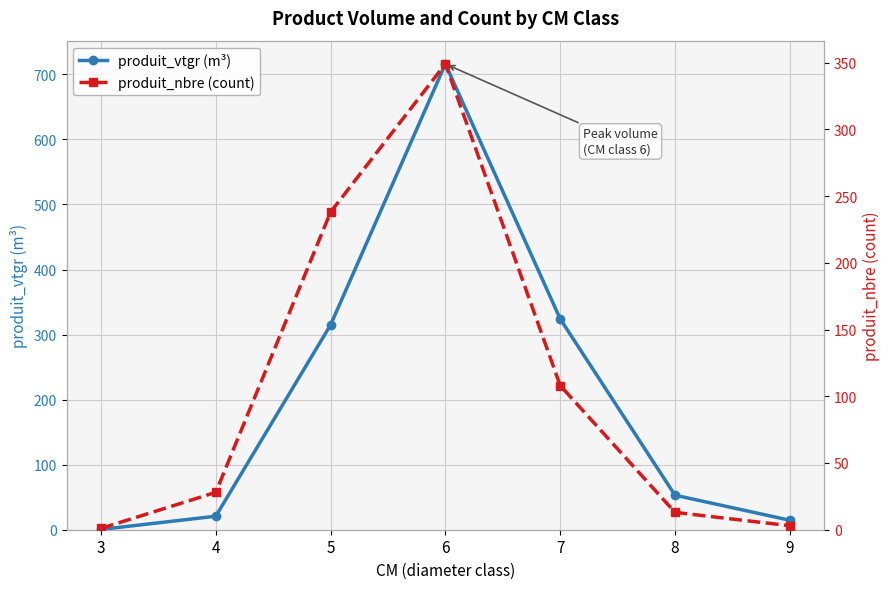

The value of produit_nbre (count) at 9 is 0.7. True or false?

False